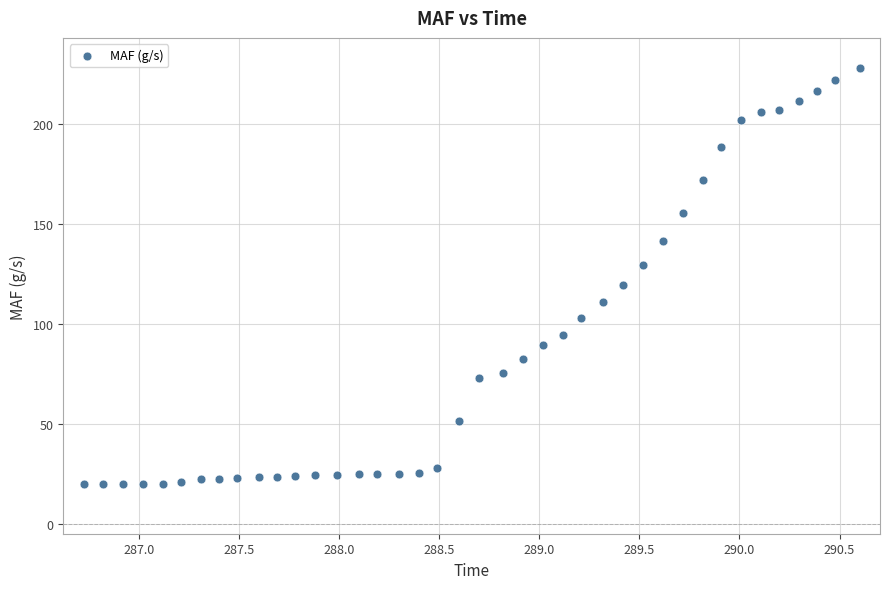

What is the range of X values (max minus min)?

3.9